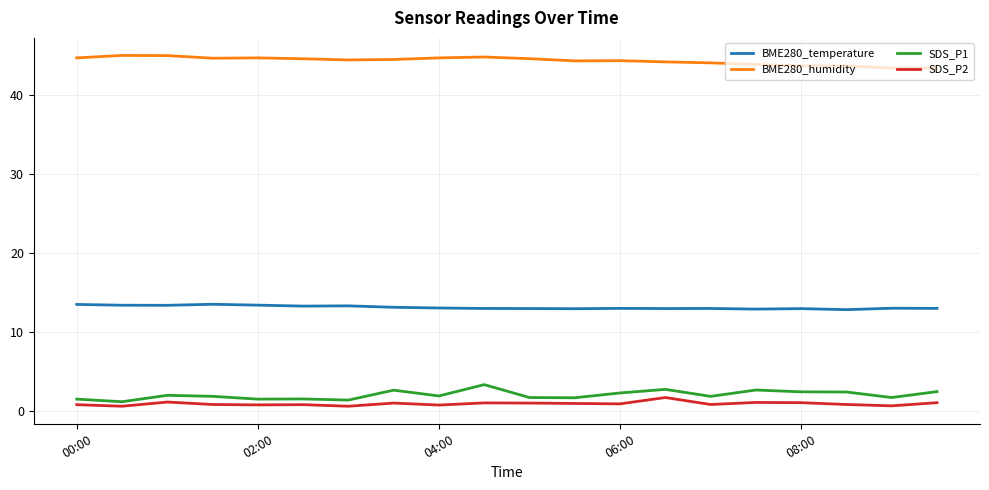

Which series has the largest range (max minus min)?

SDS_P1